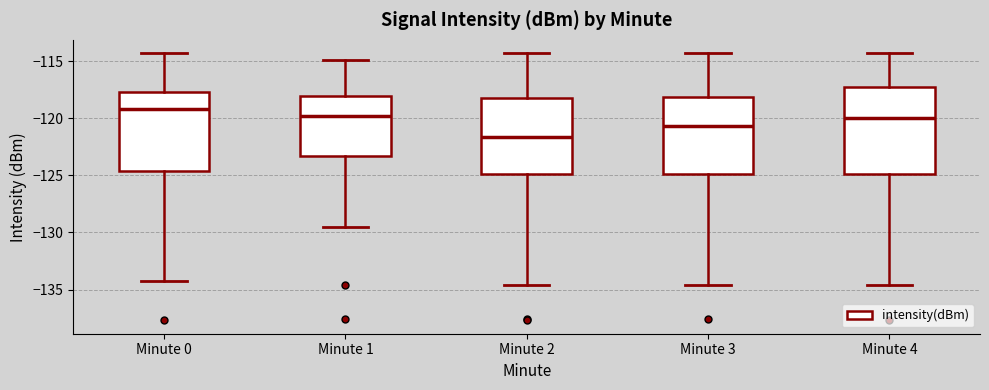

Which box is the tallest, from its lower edge to its upper edge?

Minute 4